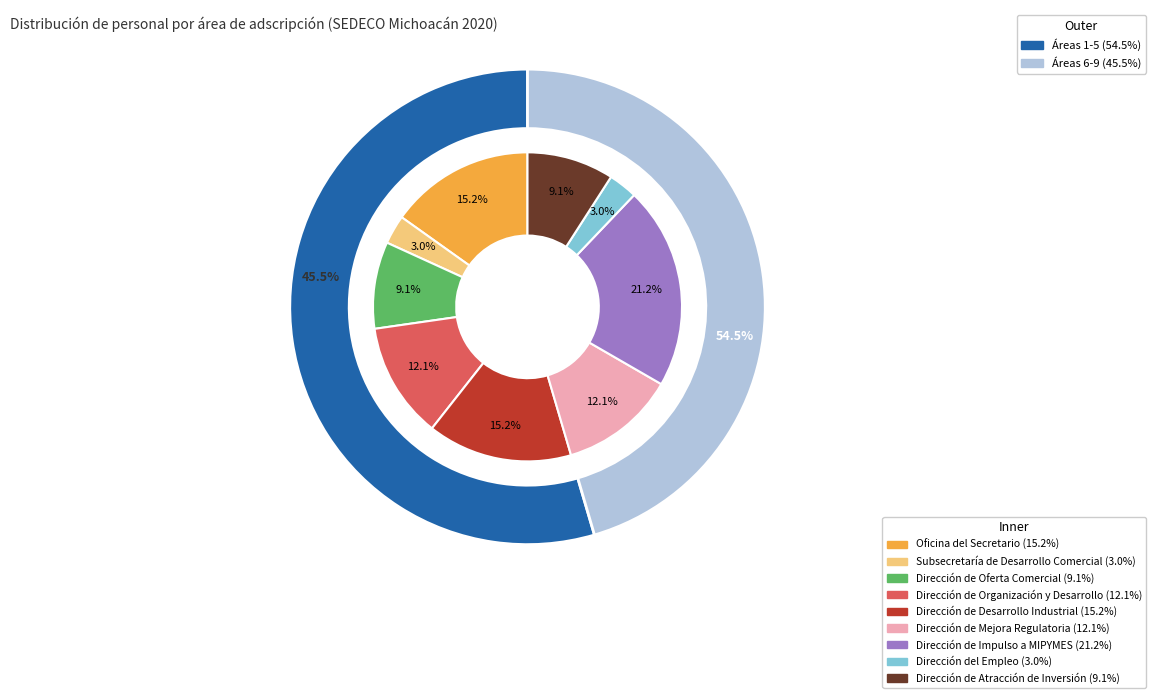

Is there any slice that represents more than half of the pie?

No